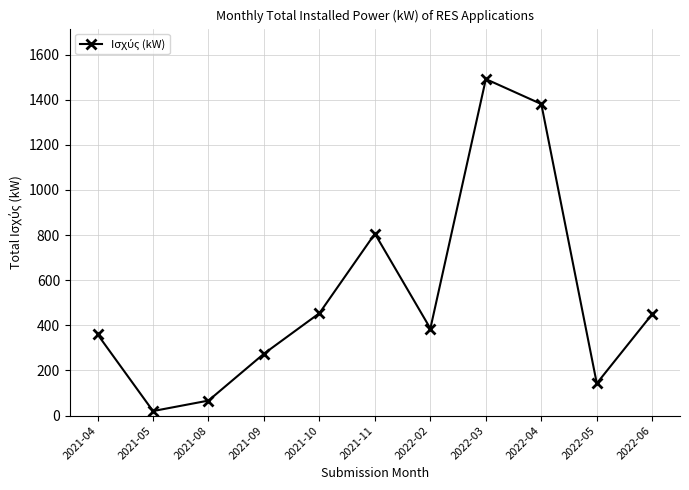

What is the greatest value displayed?

1491.2